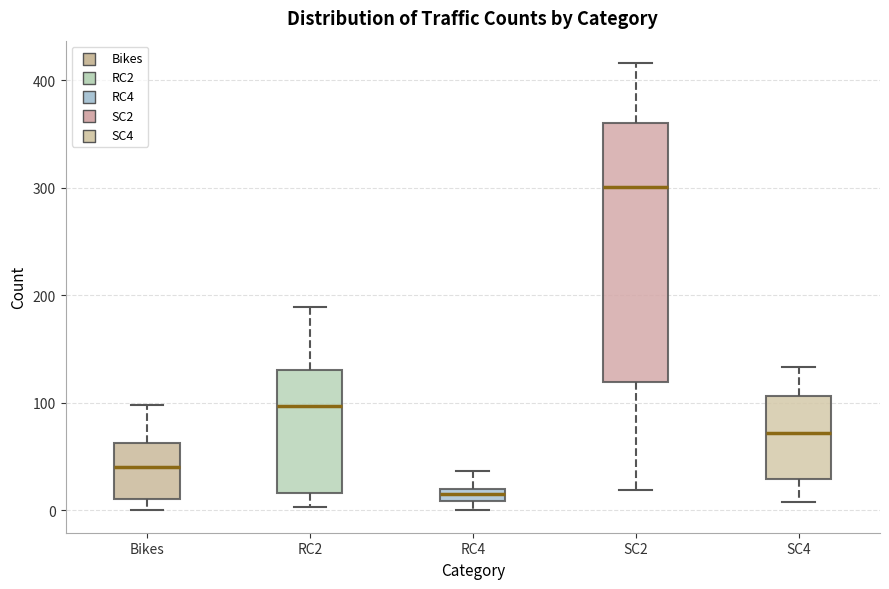

Where does the upper whisker of the box for SC4 end on the y-axis? The values are not printed on the chart, so give them approximately, as read against the axis.

130